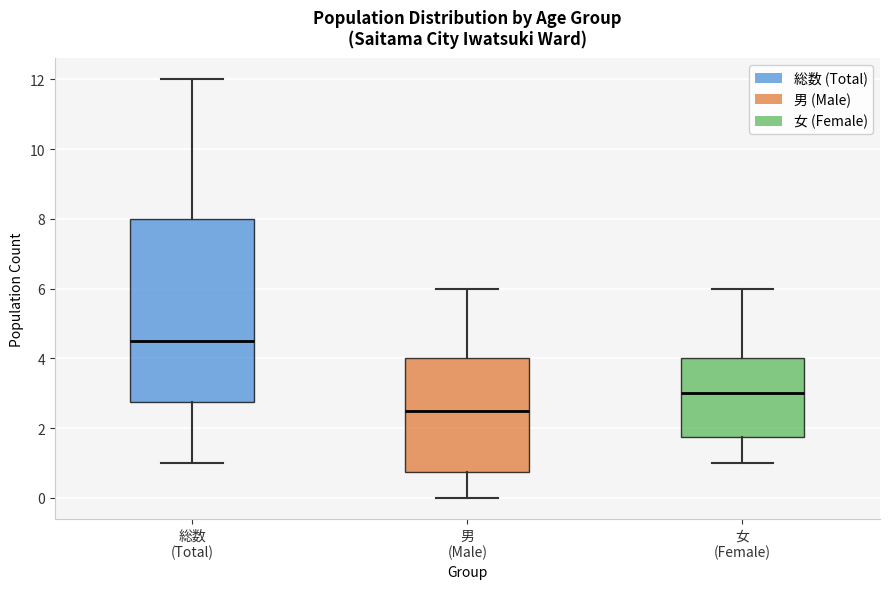

Which box has the lowest median line?

男 (Male)